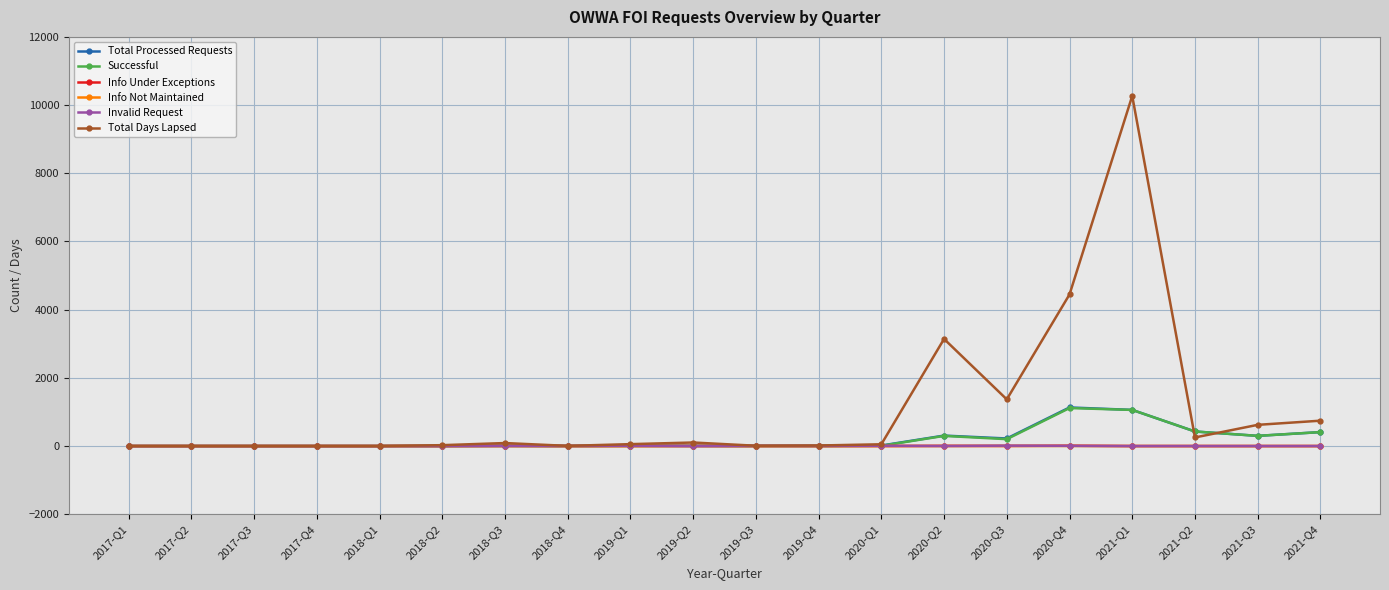

True or false: Total Processed Requests has more than 0 points higher than both neighbors.

True